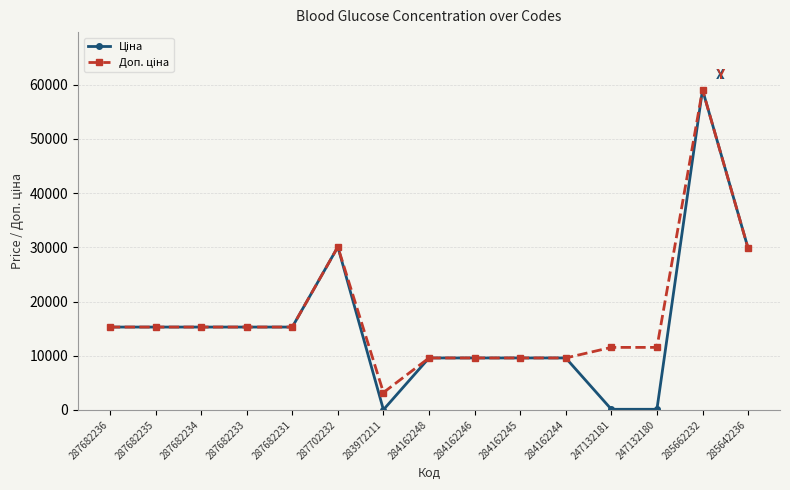

What is the greatest value displayed?

59075.7